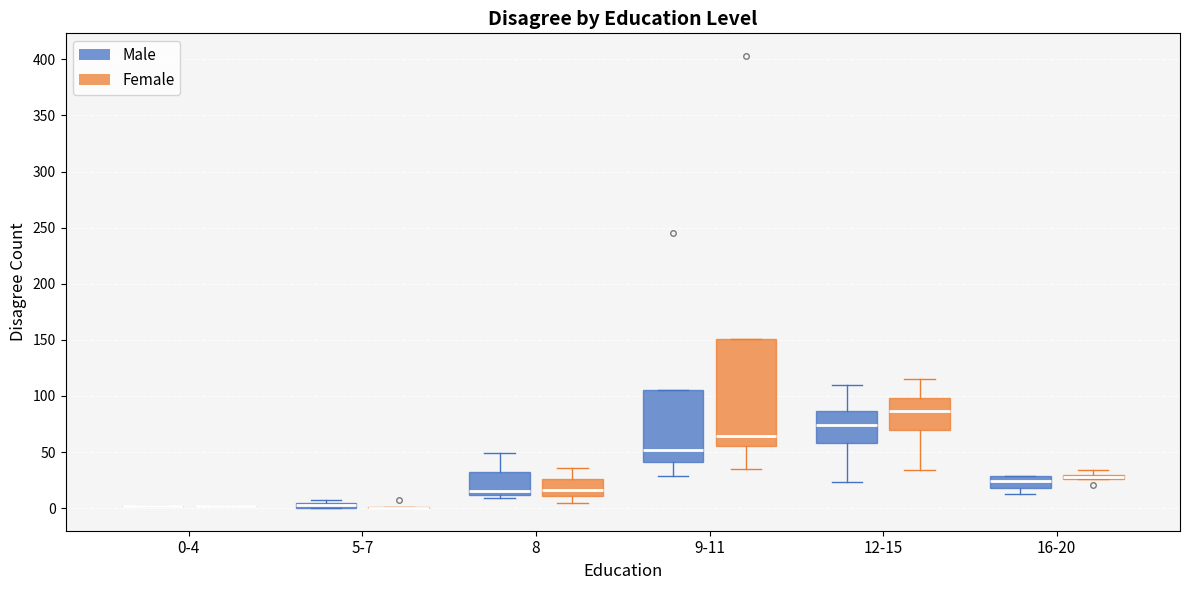

Where does the median line of the box for 9-11 (Female) sit on the y-axis? The values are not printed on the chart, so give them approximately, as read against the axis.

65